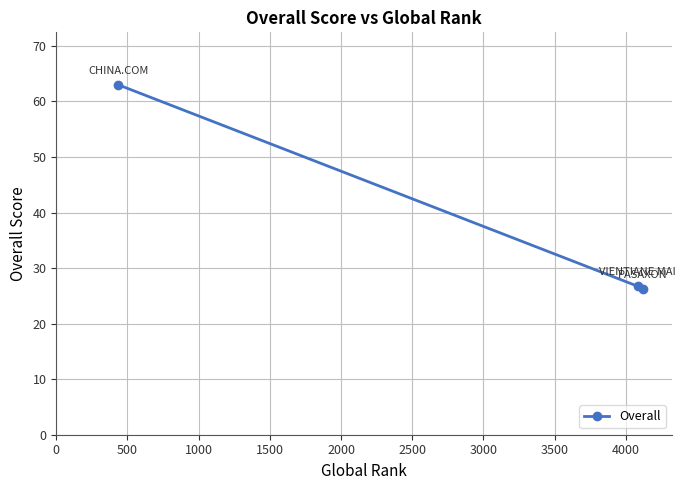

What is the value of the 2nd point from the left?

26.8